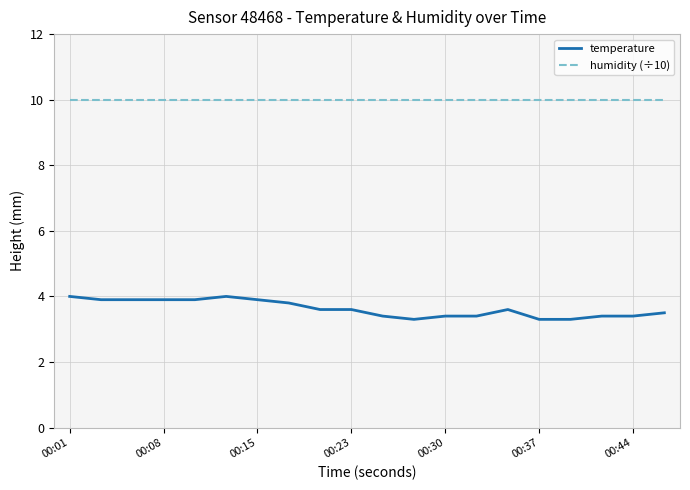

Rank the series by their average value, from lowest to highest.

temperature, humidity (÷10)